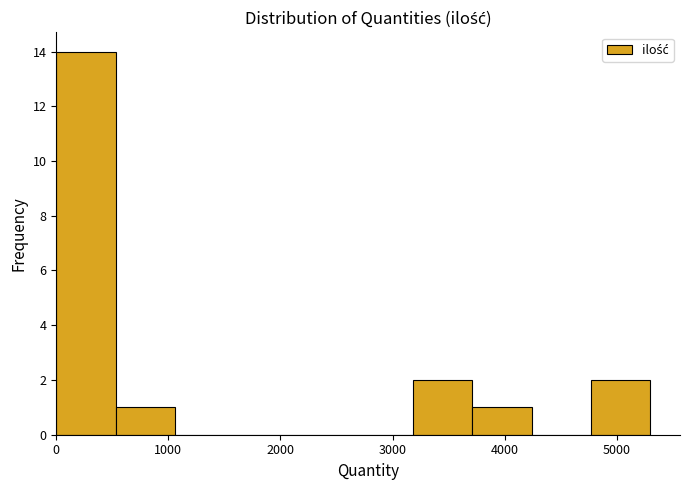

Reading left to right, list every bar in this chart as the range it spans on the x-axis followed by its height. Neither the bar edges nor the heights are printed on the chart, so give them approximately, as read against the axes.

0 to 500: 14
500 to 1100: 1
1100 to 1600: 0
1600 to 2100: 0
2100 to 2700: 0
2700 to 3200: 0
3200 to 3700: 2
3700 to 4200: 1
4200 to 4800: 0
4800 to 5300: 2